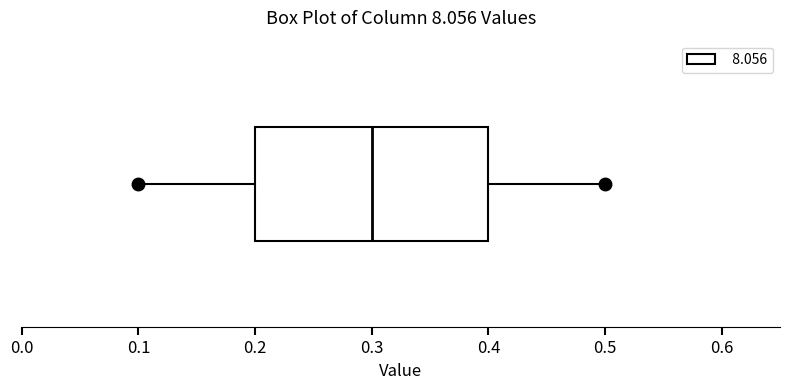

Where does the right whisker of the box end on the x-axis? The values are not printed on the chart, so give them approximately, as read against the axis.

0.5